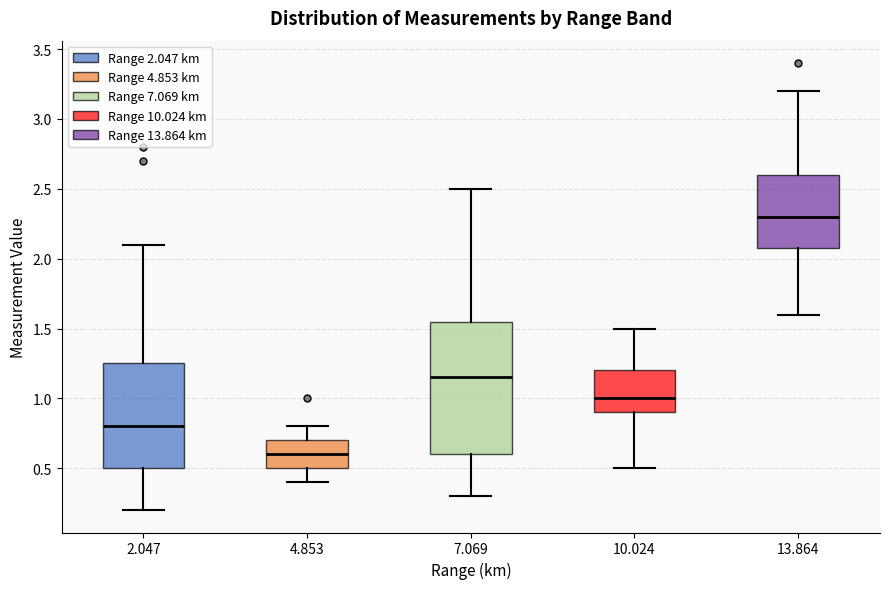

Where does the upper whisker of the box at x = 7.069 end on the y-axis? The values are not printed on the chart, so give them approximately, as read against the axis.

2.50